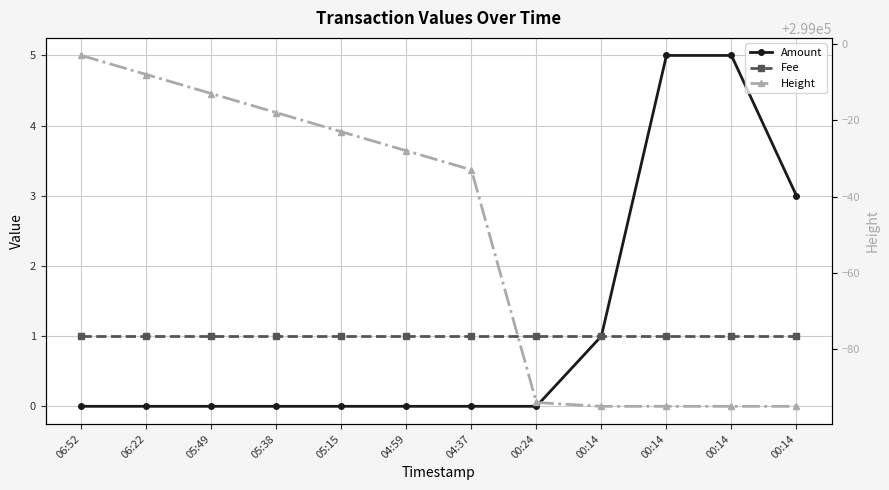

The value of Amount at 00:14 is 5. True or false?

True